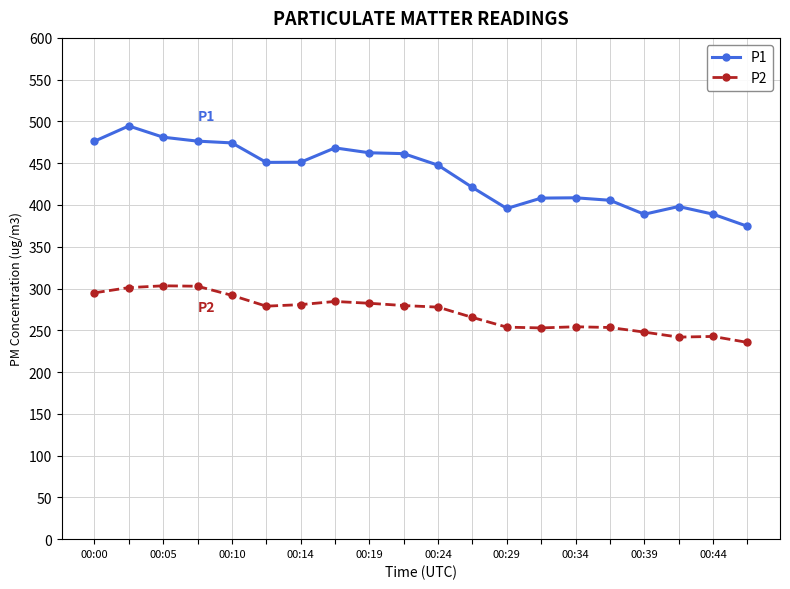

What is the minimum value shown in the chart?

235.5